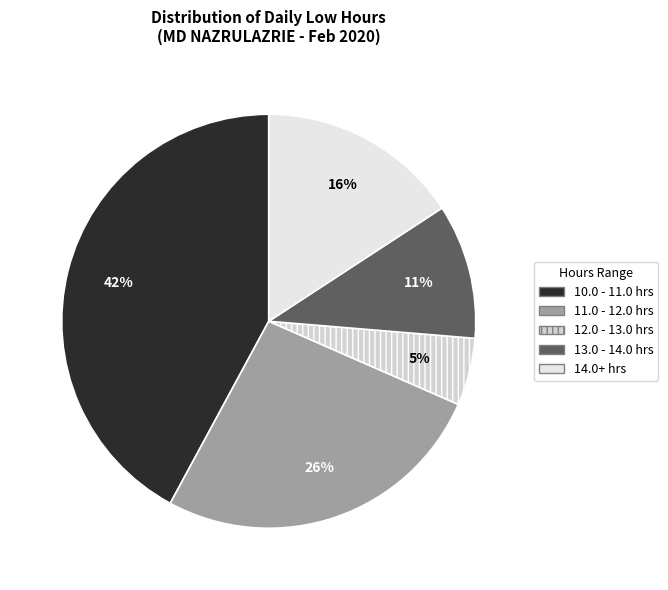

How many segments does this pie chart have?

5